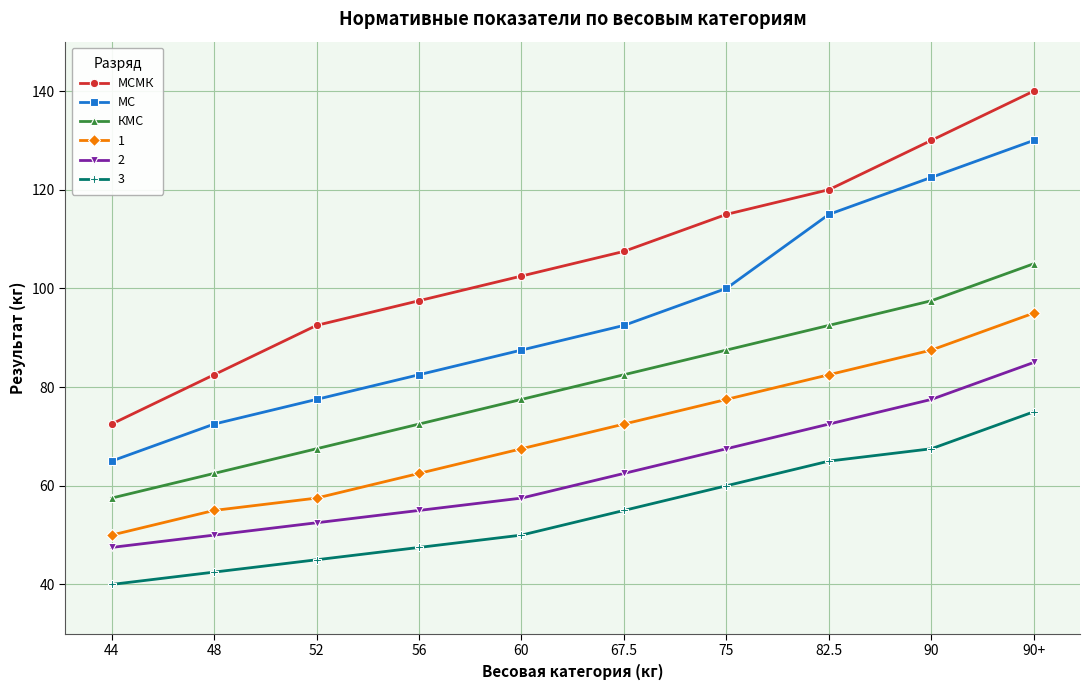

Which series has the largest range (max minus min)?

МСМК